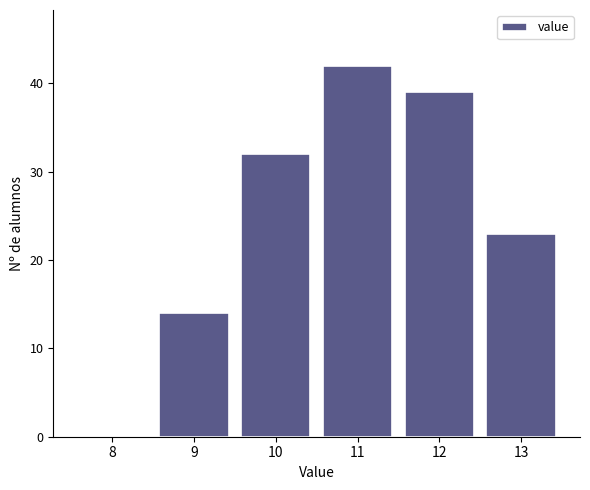

Reading left to right, extract all data points from this chart.

8=0	9=14	10=32	11=42	12=39	13=23